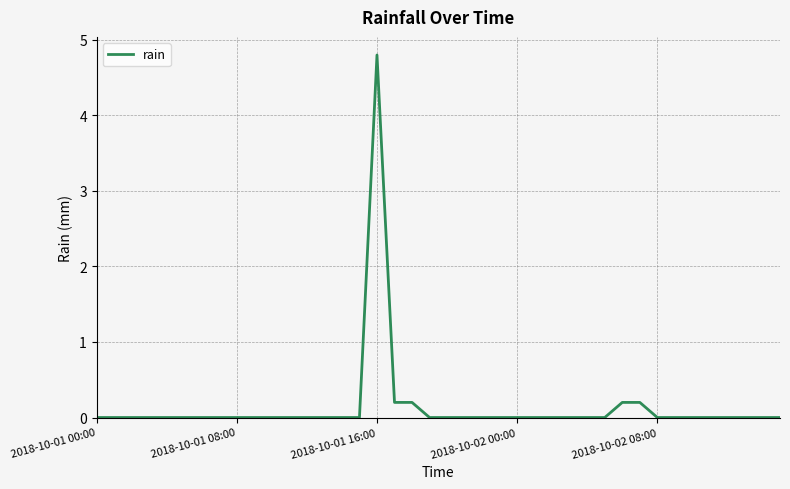

How many lines are shown in the chart?

1